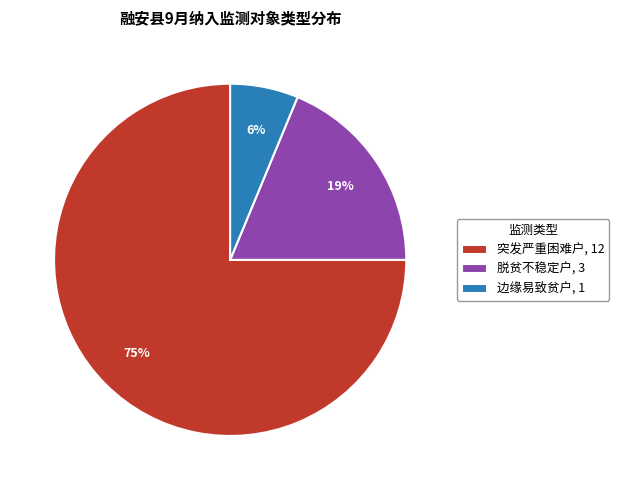

Combined, do 脱贫不稳定户, 3 and 边缘易致贫户, 1 account for over 50%?

No